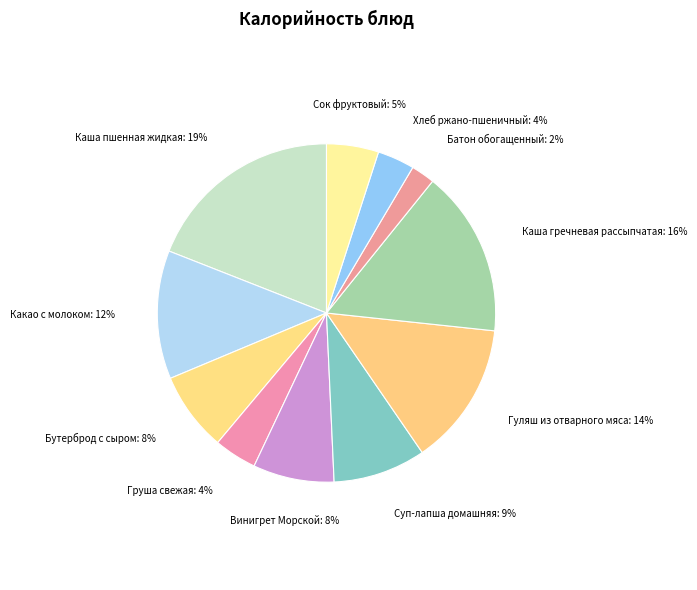

Which category has the biggest portion of the pie?

Каша пшенная жидкая